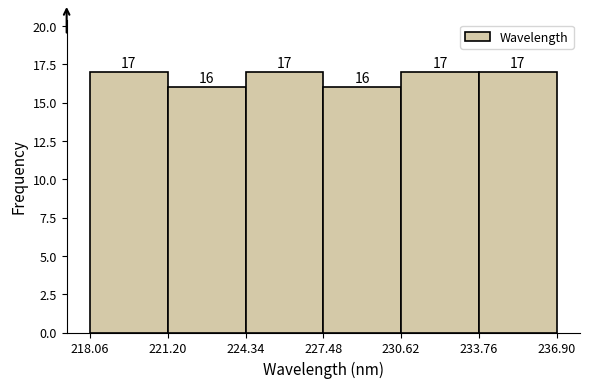

How tall is the bar that spans 230.62 to 233.76 on the x-axis?

17